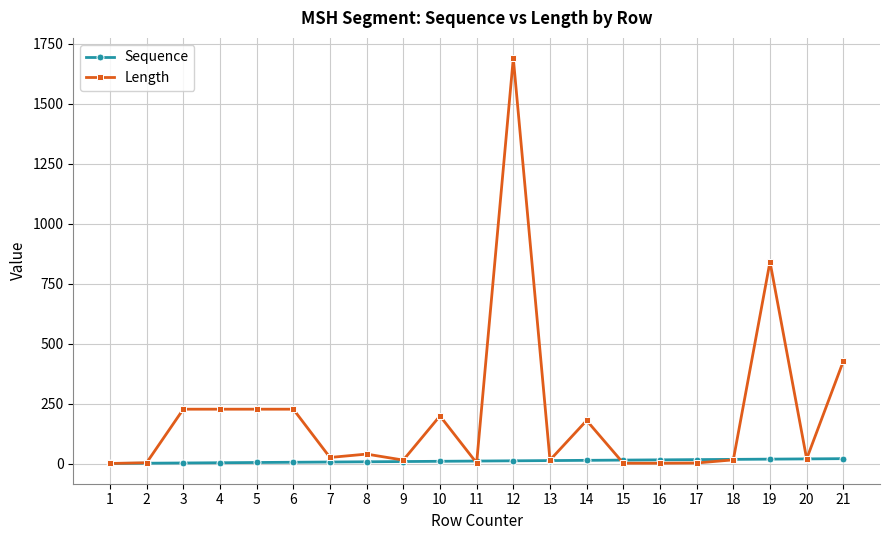

At which category is the sum across all series the highest?

12